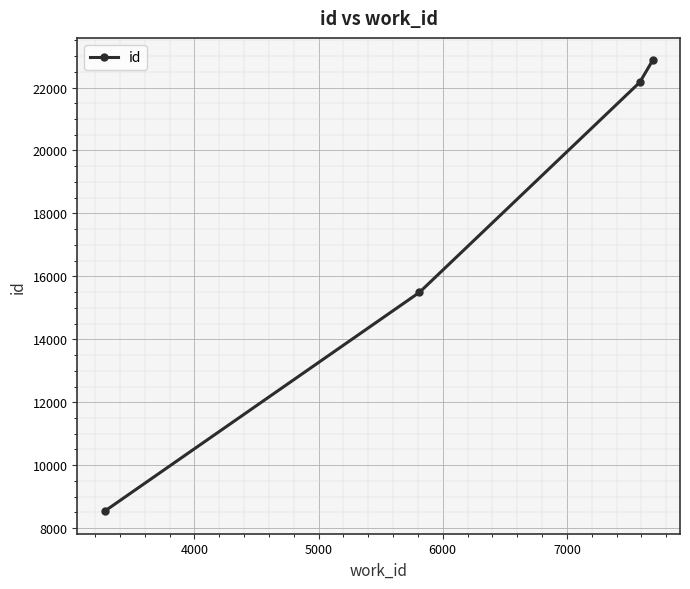

True or false: there are more than 2 points higher than both neighbors.

False